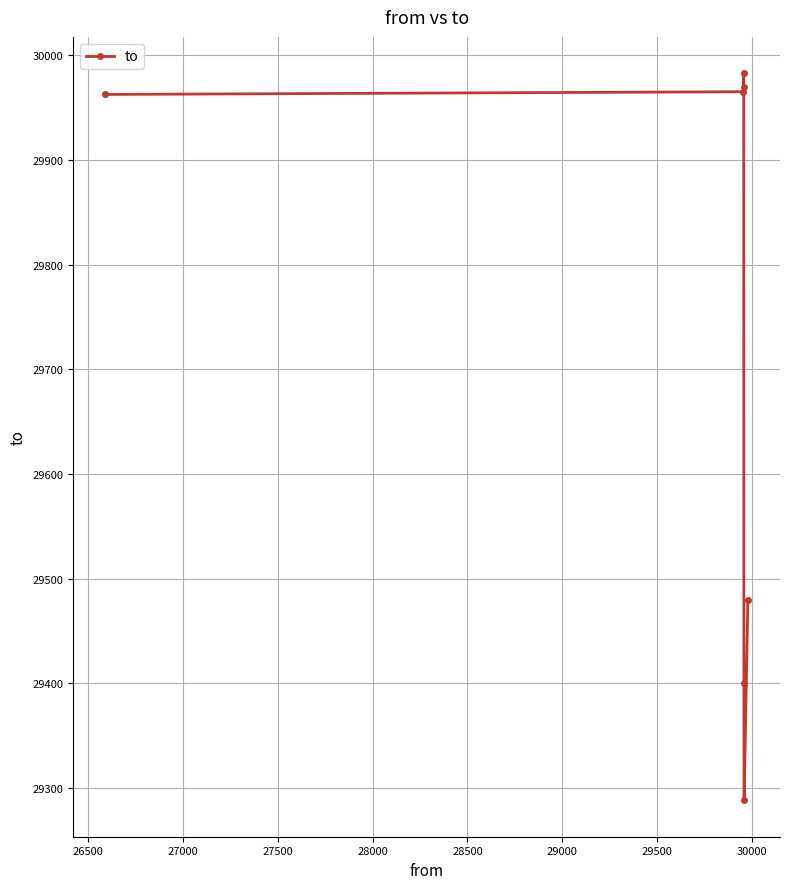

What is the smallest value displayed?

29288.2